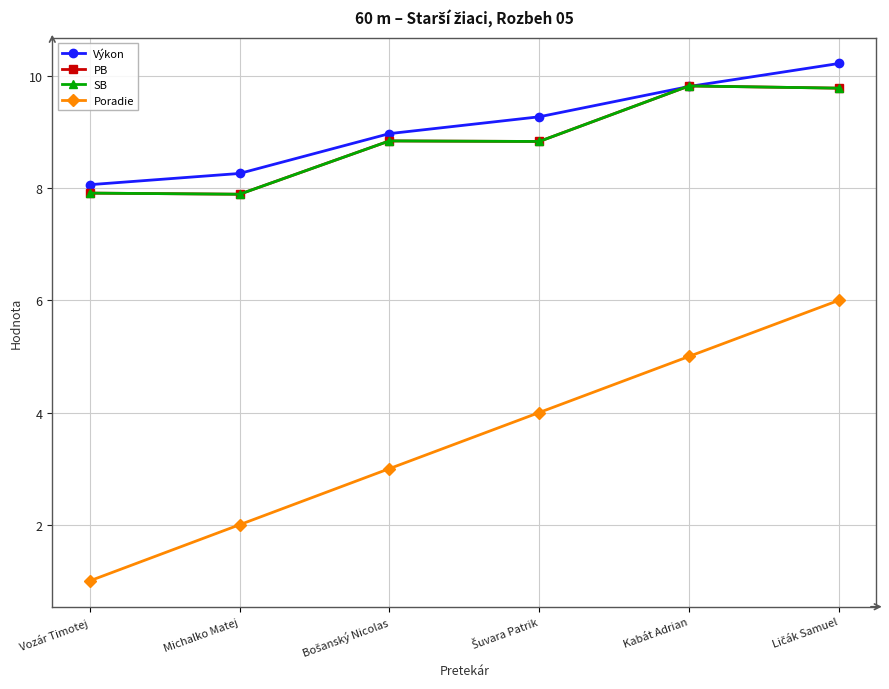

Reading right to left, what are all the values shown in this chart?

Výkon: Ličák Samuel=10.2	Kabát Adrian=9.8	Šuvara Patrik=9.3	Bošanský Nicolas=9.0	Michalko Matej=8.3	Vozár Timotej=8.1
PB: Ličák Samuel=9.8	Kabát Adrian=9.8	Šuvara Patrik=8.8	Bošanský Nicolas=8.8	Michalko Matej=7.9	Vozár Timotej=7.9
SB: Ličák Samuel=9.8	Kabát Adrian=9.8	Šuvara Patrik=8.8	Bošanský Nicolas=8.8	Michalko Matej=7.9	Vozár Timotej=7.9
Poradie: Ličák Samuel=6.0	Kabát Adrian=5.0	Šuvara Patrik=4.0	Bošanský Nicolas=3.0	Michalko Matej=2.0	Vozár Timotej=1.0